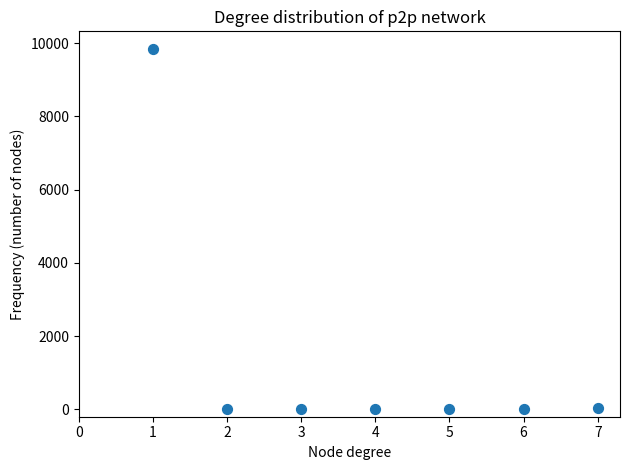

What is the range of X values (max minus min)?

6.0